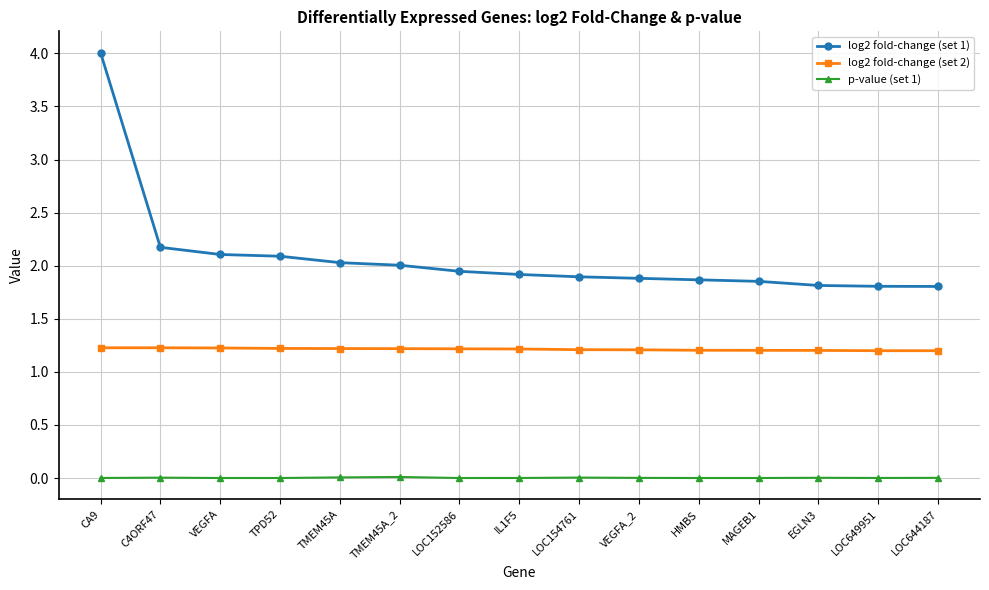

Which series has the largest range (max minus min)?

log2 fold-change (set 1)